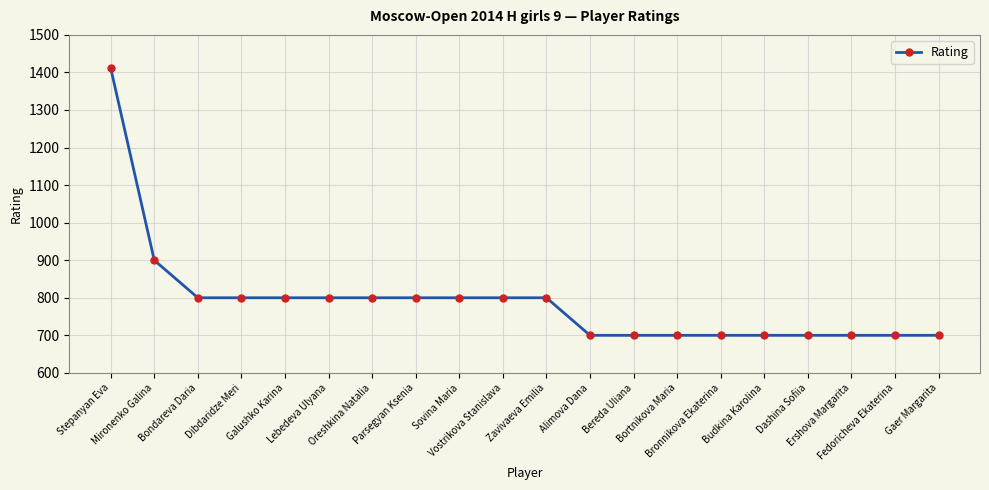

What is the change in value from Stepanyan Eva to Gaer Margarita?

-712